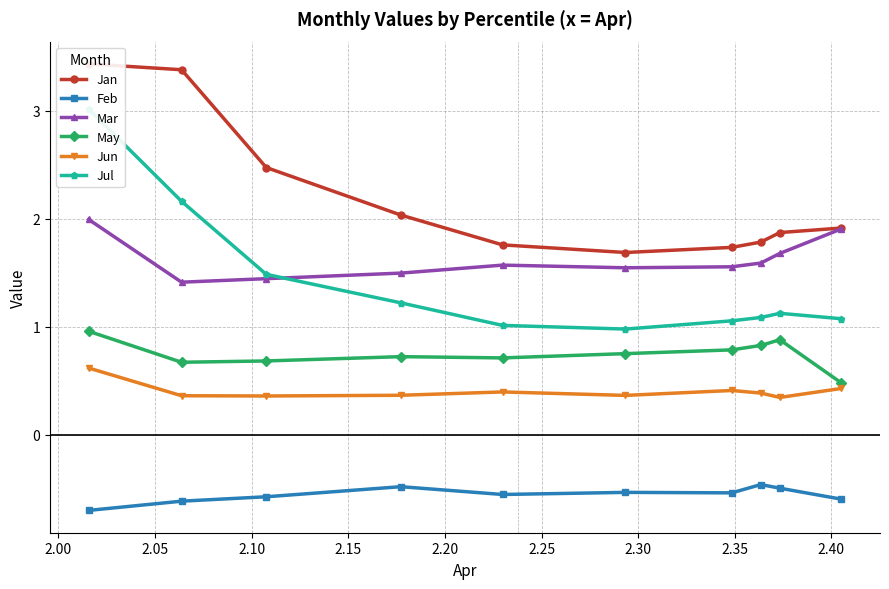

True or false: May has more than 0 points higher than both neighbors.

True